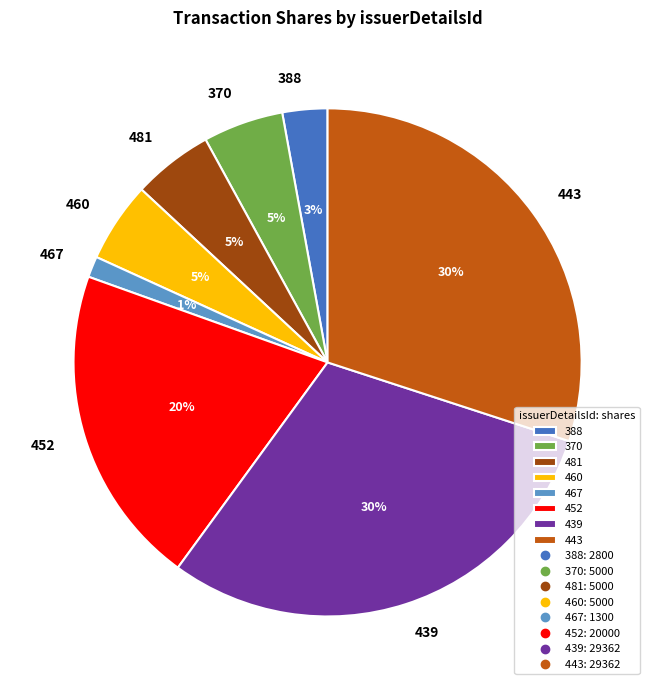

To the nearest percent, what is the average slice percentage?

12%